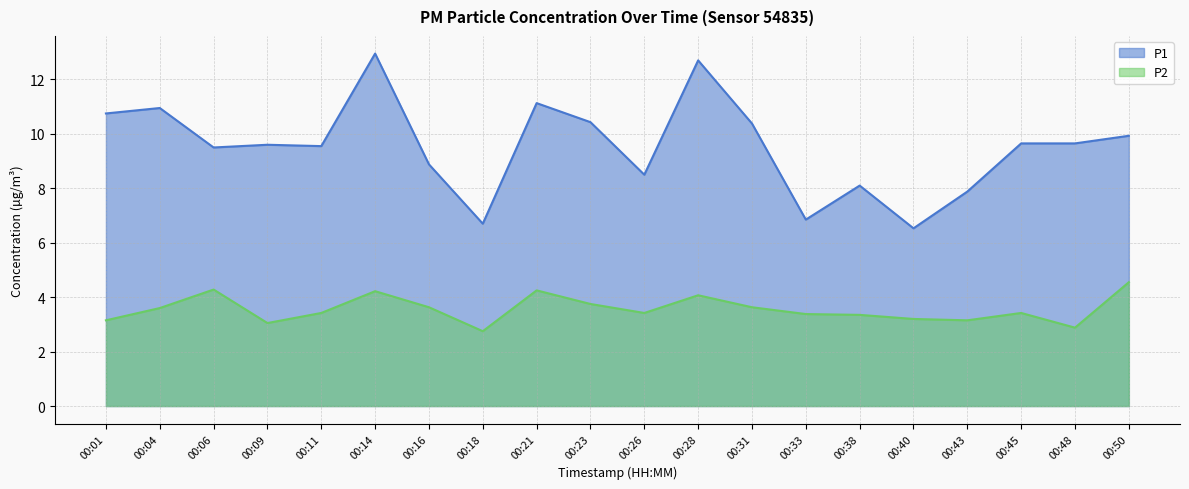

What is the difference between the second highest and second lowest values in the P2 series?

1.4